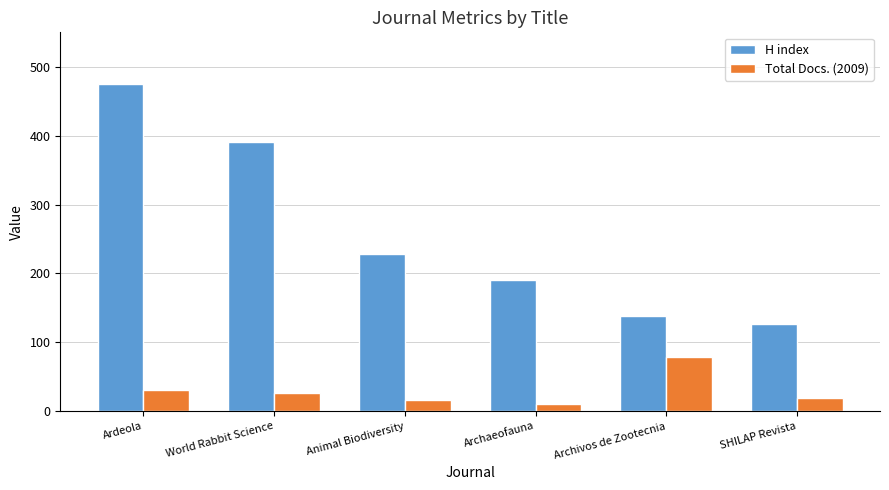

Which series changed the most between Animal Biodiversity and SHILAP Revista?

H index